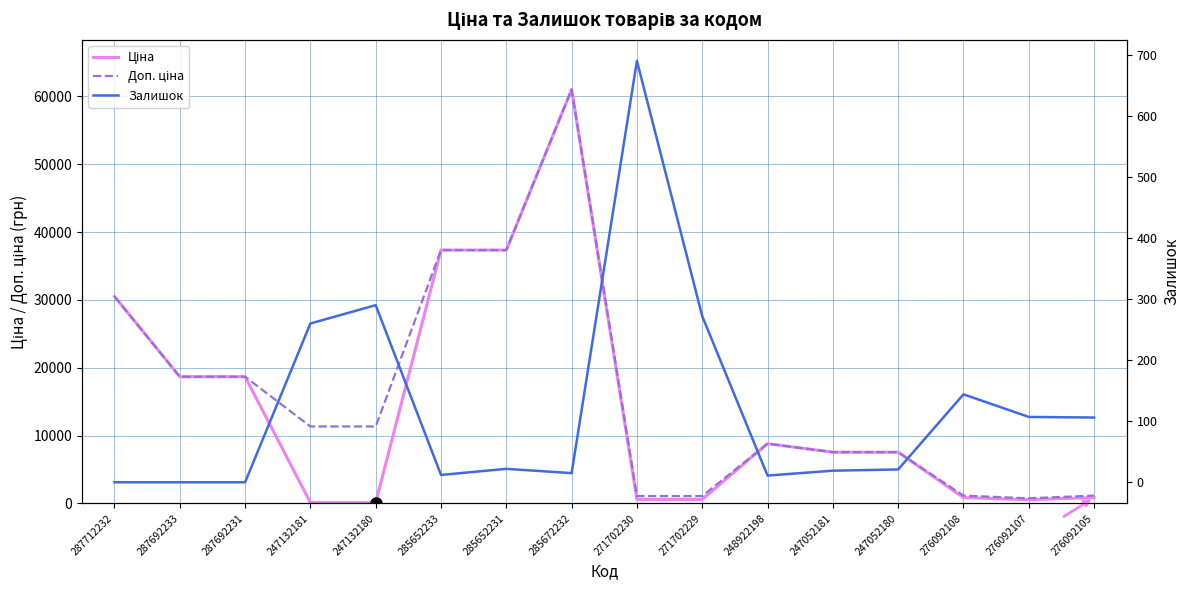

What is the difference between the highest and lowest values at 276092107?

635.0